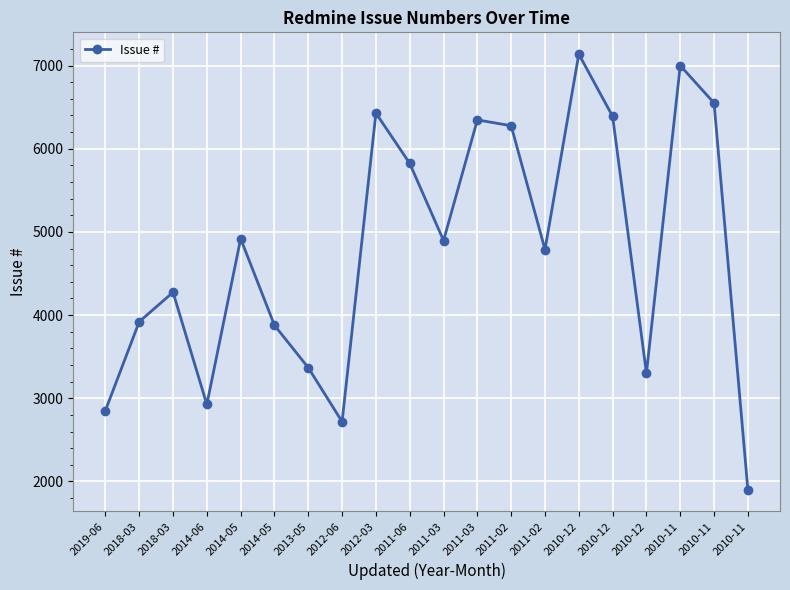

Reading left to right, extract all data points from this chart.

2019-06=2852	2018-03=3920	2018-03=4274	2014-06=2925	2014-05=4918	2014-05=3877	2013-05=3367	2012-06=2718	2012-03=6428	2011-06=5823	2011-03=4896	2011-03=6346	2011-02=6276	2011-02=4788	2010-12=7137	2010-12=6388	2010-12=3301	2010-11=6999	2010-11=6549	2010-11=1901